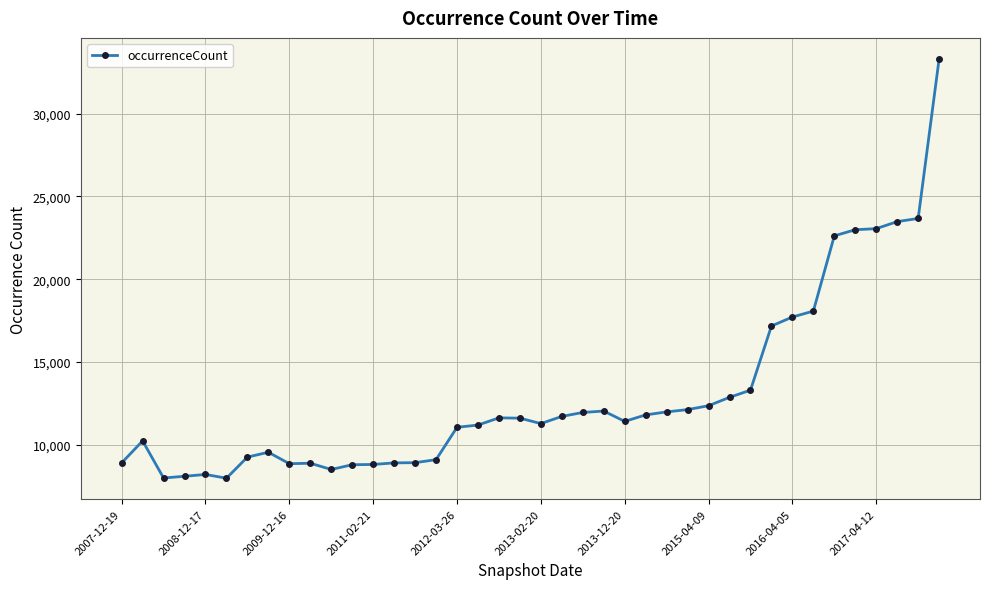

What is the value of the 22nd point from the left?

11704